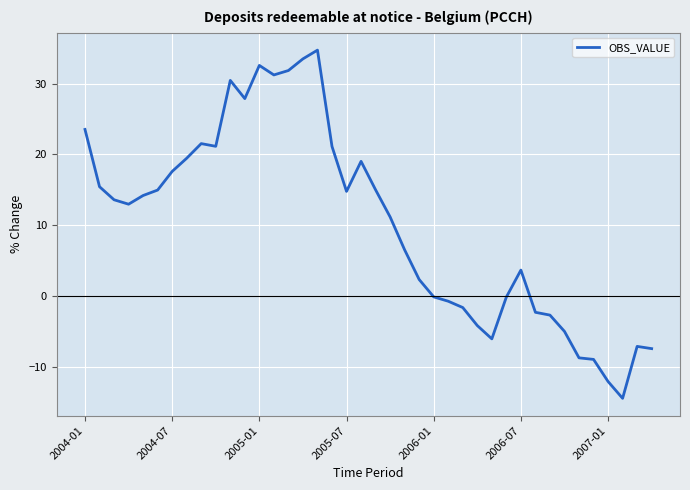

What is the smallest value displayed?

-14.5